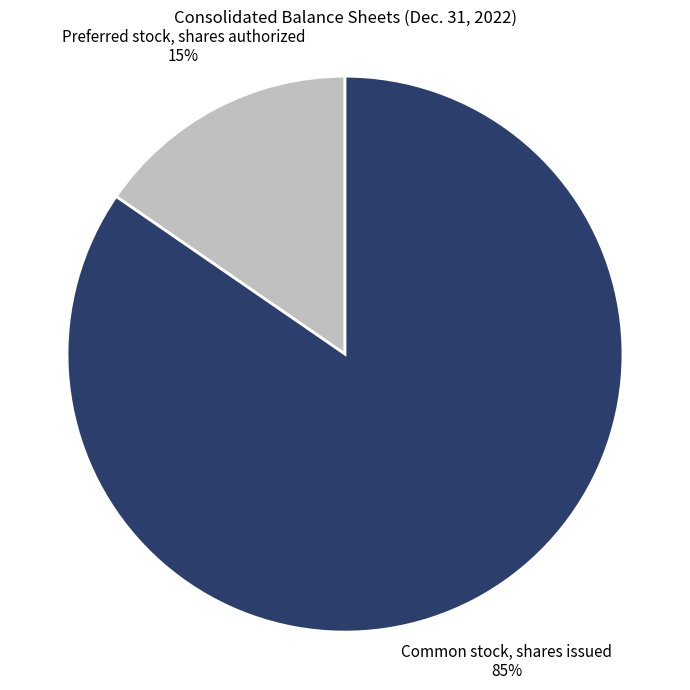

What is the ratio of the value at Preferred stock, shares authorized to the value at Common stock, shares issued?

0.2